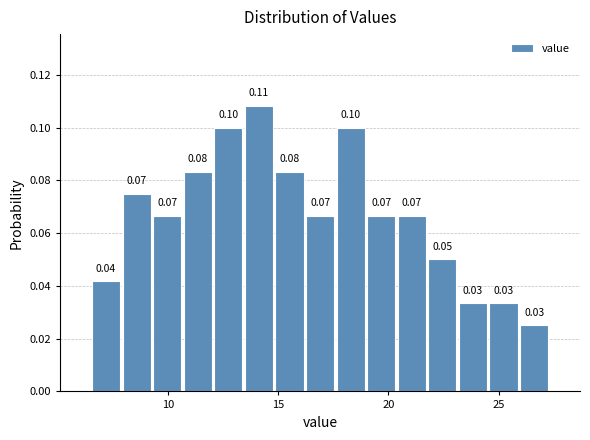

Around what value on the x-axis is the tallest bar? Give the approximate position of its centre, as read against the axis.

14.0